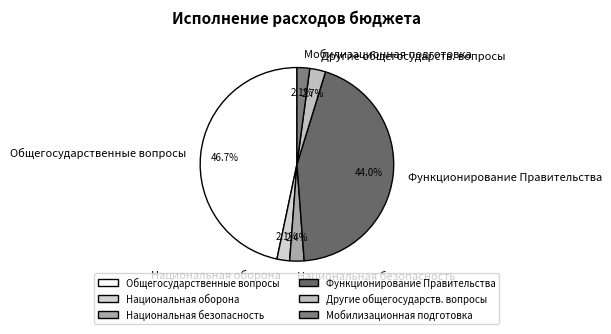

Which slice is the largest?

Общегосударственные вопросы